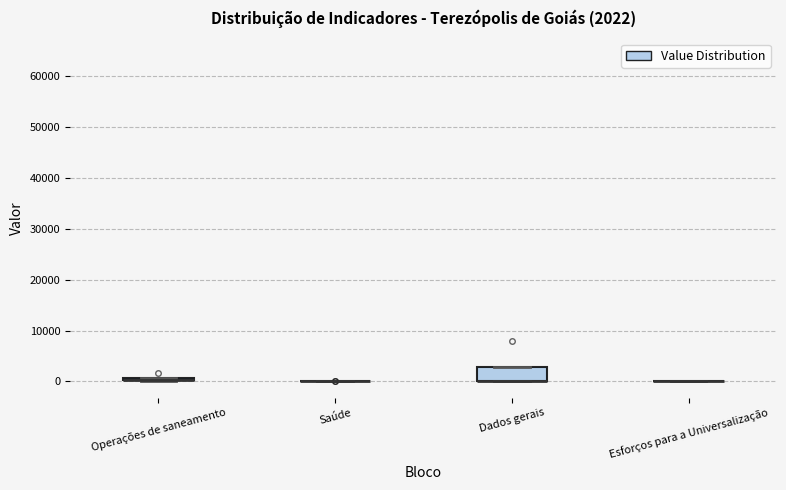

Which box is the tallest, from its lower edge to its upper edge?

Dados gerais